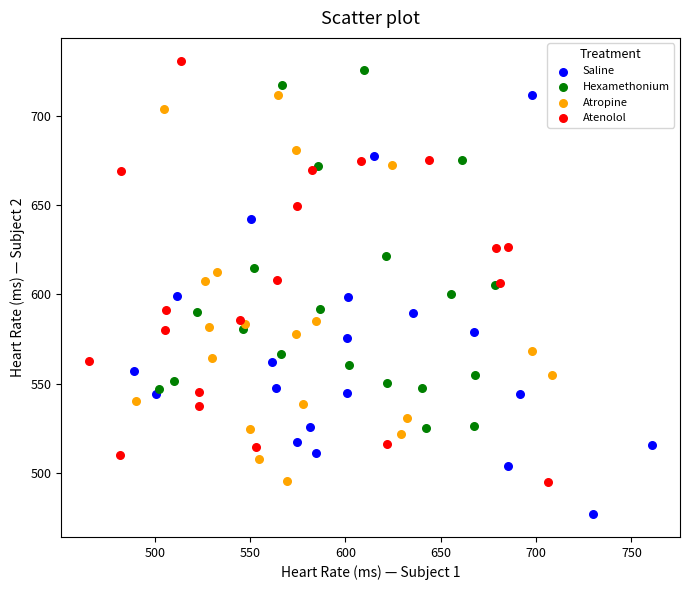

Which series reaches the minimum Y coordinate?

Saline